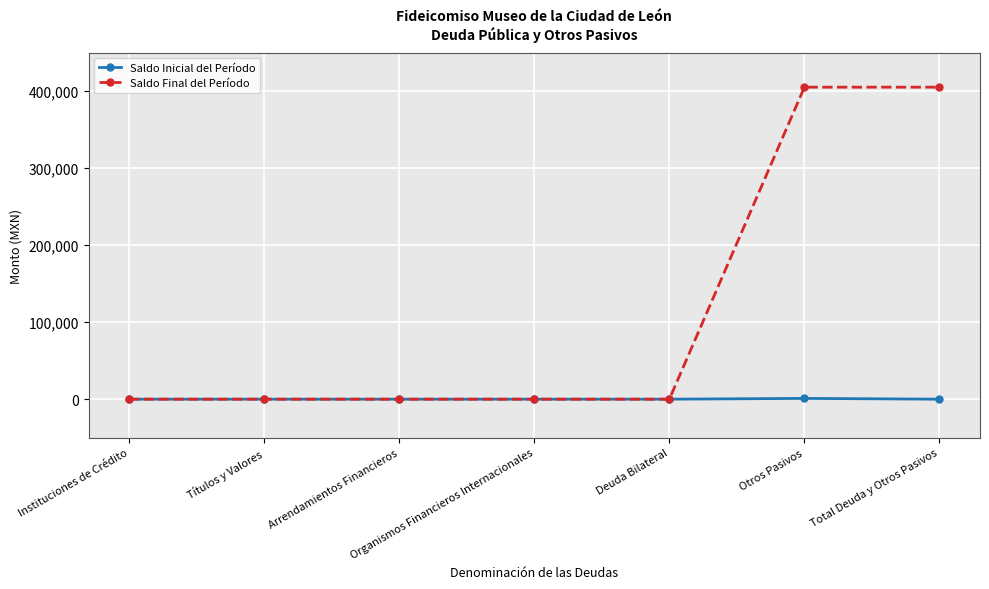

What is the greatest value displayed?

405095.6